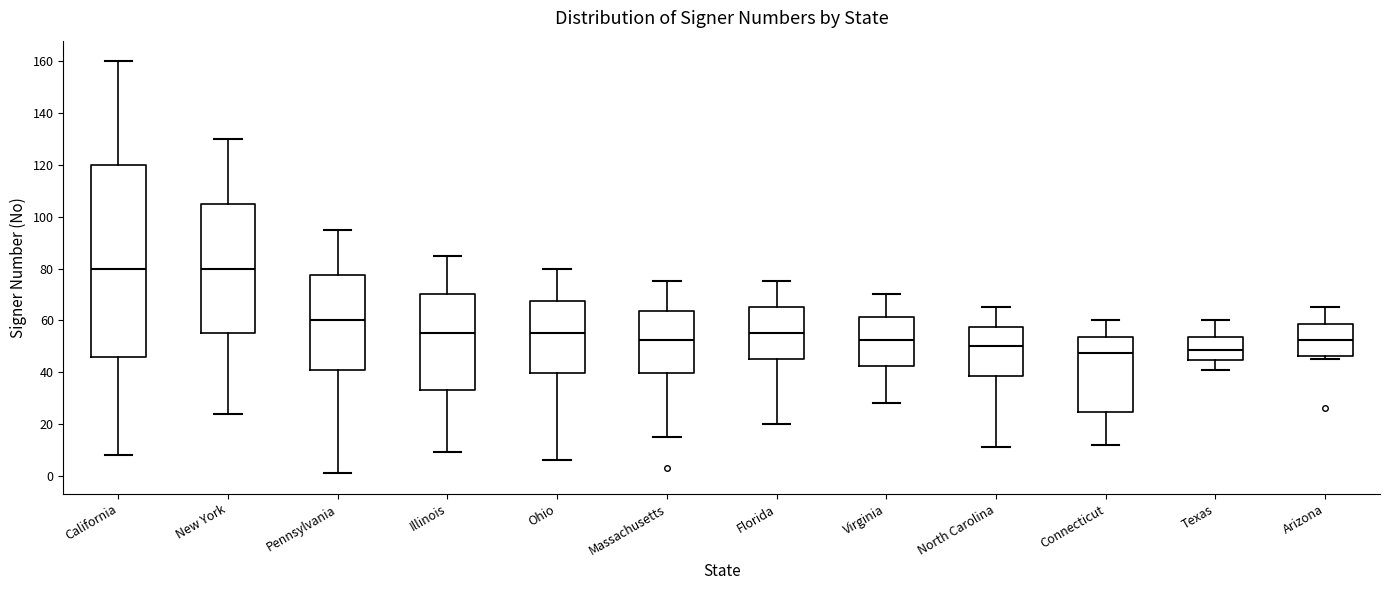

Reading left to right, transcribe this box plot: for each box, give where its median line is, the range the box spans, and where its two whiskers end, as read against the y-axis. The values are not printed on the chart, so give them approximately, as read against the axis.

California: median 80, box 46 to 120, whiskers 8 to 160
New York: median 80, box 56 to 106, whiskers 24 to 130
Pennsylvania: median 60, box 42 to 78, whiskers 2 to 96
Illinois: median 56, box 34 to 70, whiskers 10 to 86
Ohio: median 56, box 40 to 68, whiskers 6 to 80
Massachusetts: median 52, box 40 to 64, whiskers 16 to 76
Florida: median 56, box 46 to 66, whiskers 20 to 76
Virginia: median 52, box 42 to 62, whiskers 28 to 70
North Carolina: median 50, box 38 to 58, whiskers 12 to 66
Connecticut: median 48, box 24 to 54, whiskers 12 to 60
Texas: median 48, box 44 to 54, whiskers 42 to 60
Arizona: median 52, box 46 to 58, whiskers 46 (just below the box's lower edge) to 66